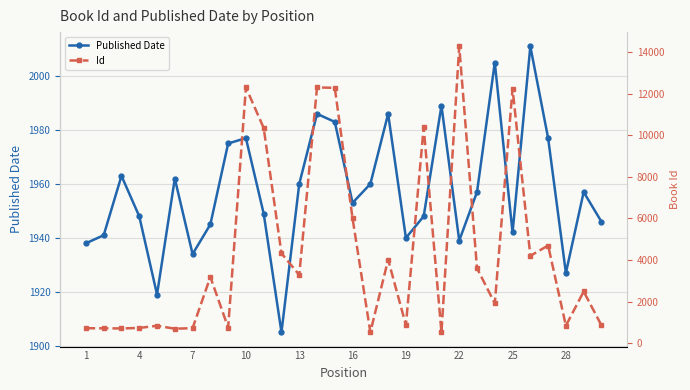

True or false: Published Date has a value of 1939 at 22.

True